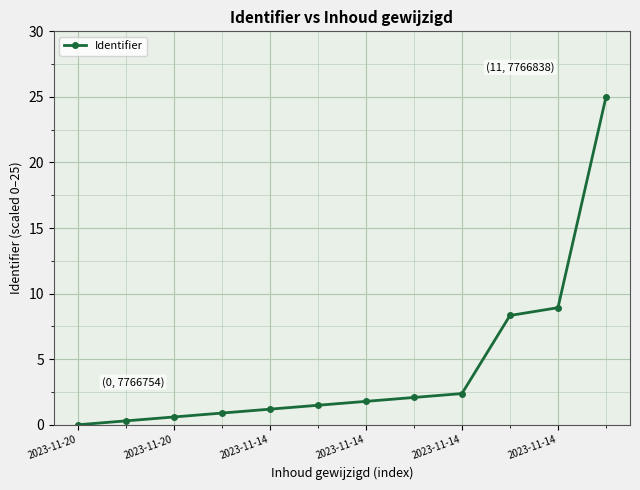

What is the value of the 7th point from the left?

1.8